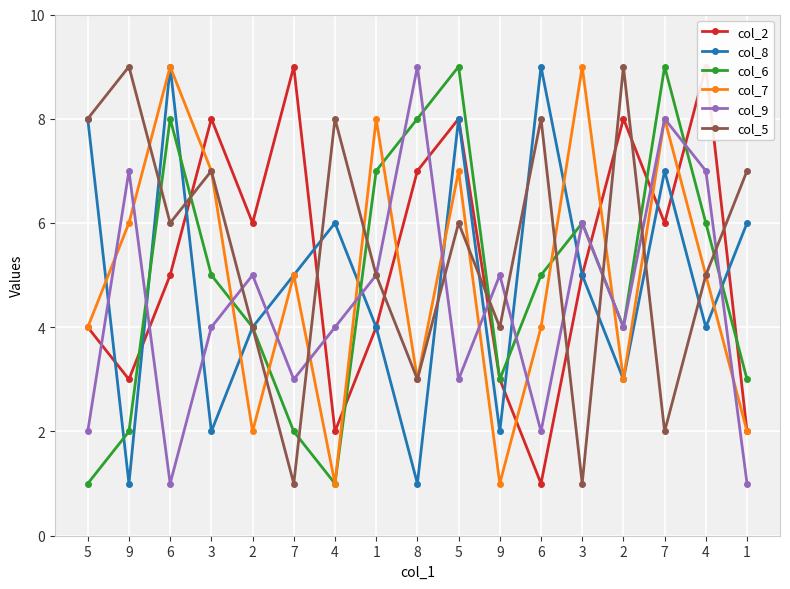

True or false: col_5 has a value of 7 at 3.

True